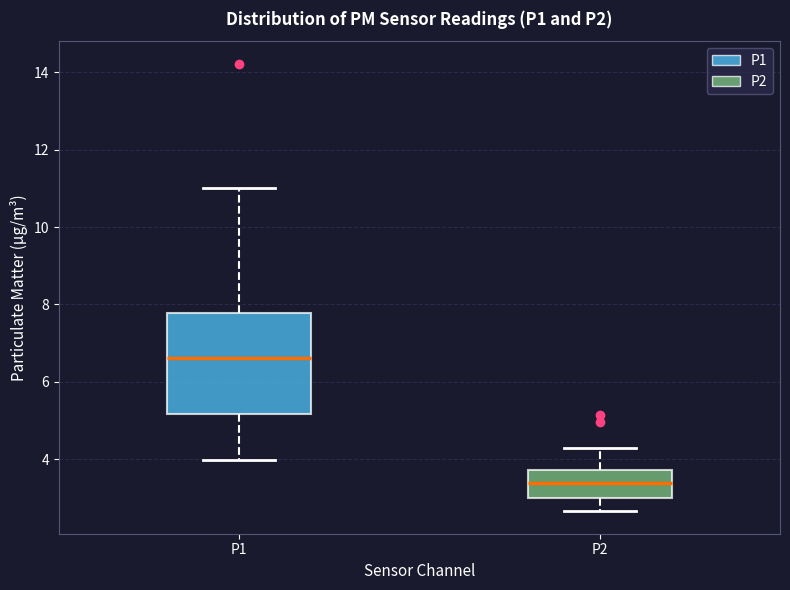

Which box's median line is the highest?

P1